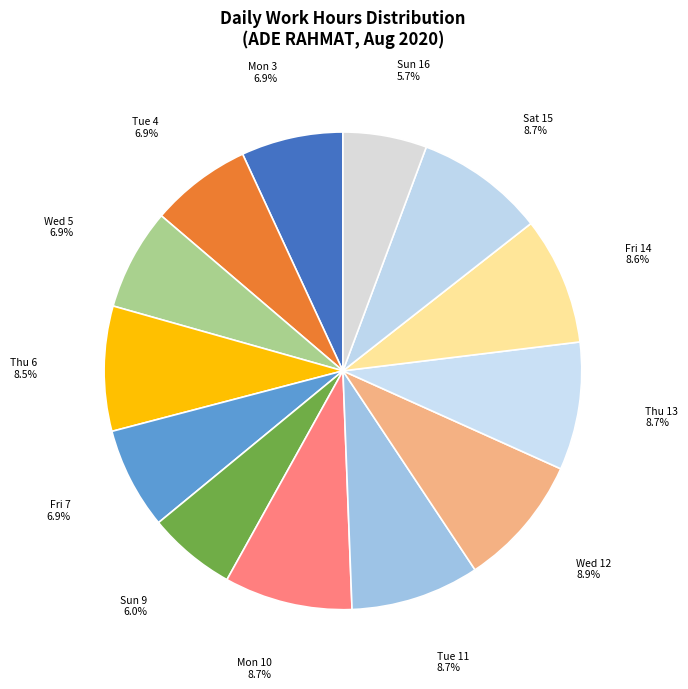

How many segments does this pie chart have?

13